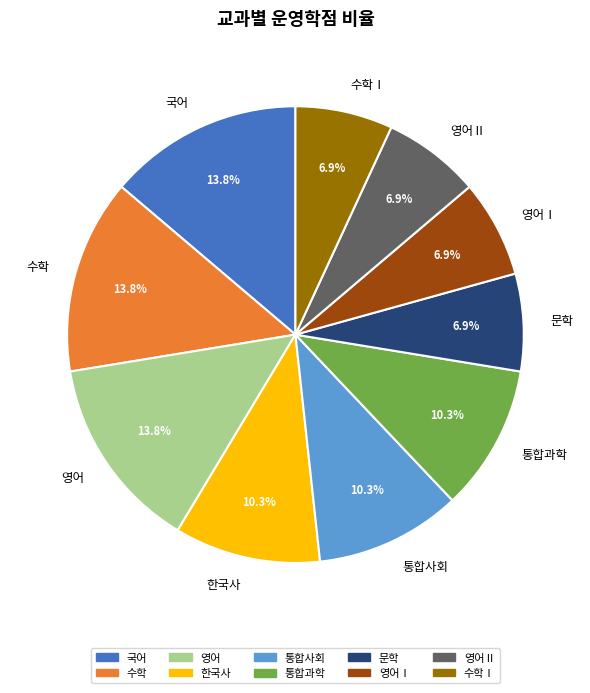

How many slices are in this pie chart?

10